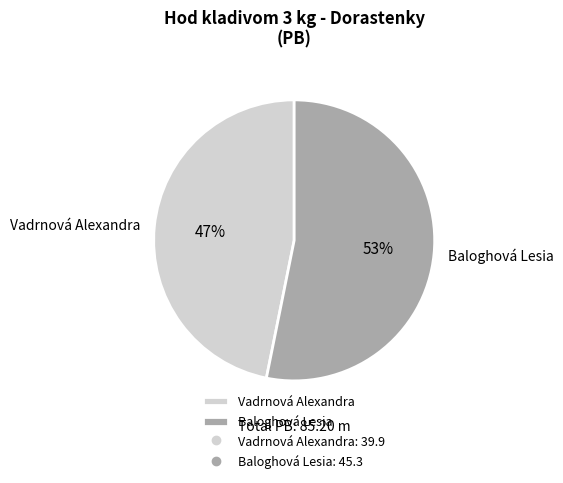

Do Baloghová Lesia and Vadrnová Alexandra together represent more than half of the pie?

Yes